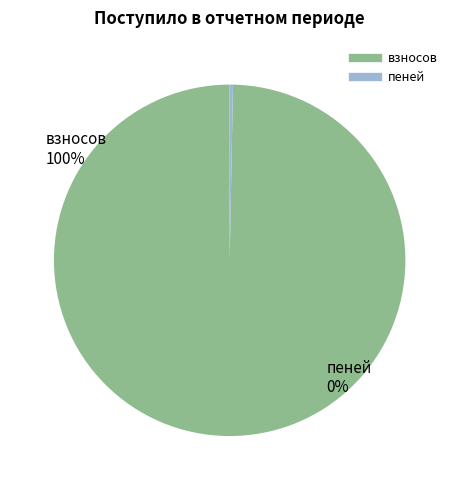

Which has a higher value, взносов or пеней?

взносов